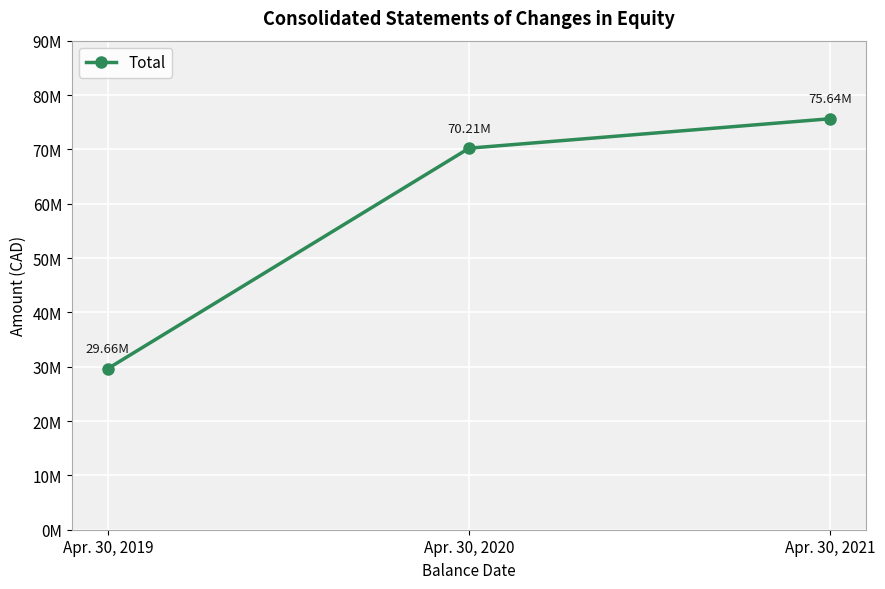

Does the chart have visible grid lines?

Yes